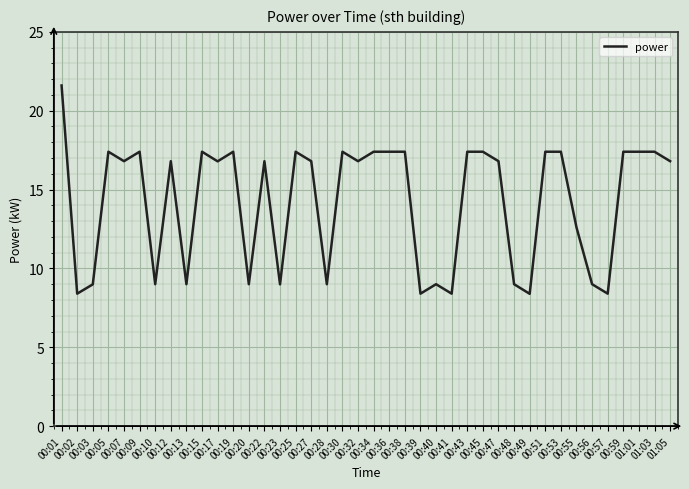

Read the value at 00:02.

8.4